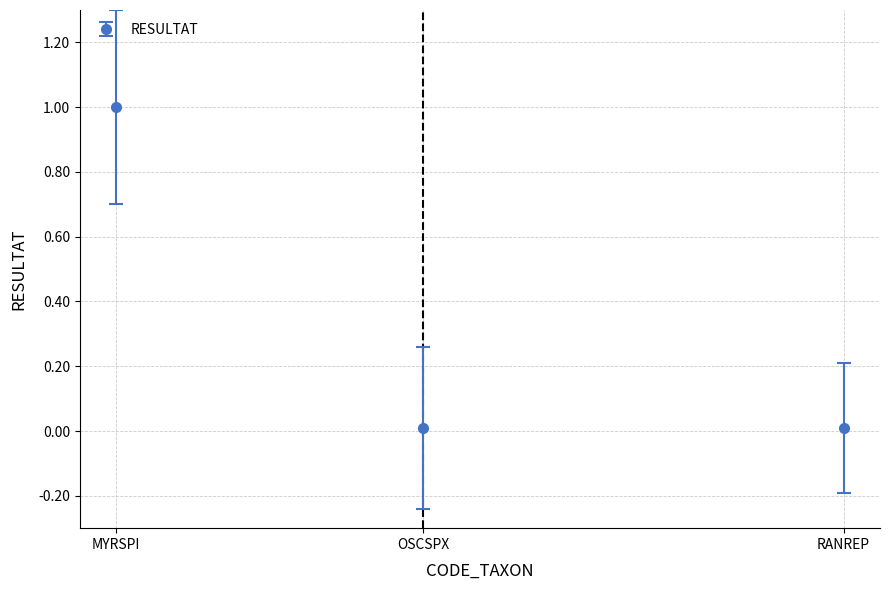

The chart shows a value of 0.6 at MYRSPI. True or false?

False